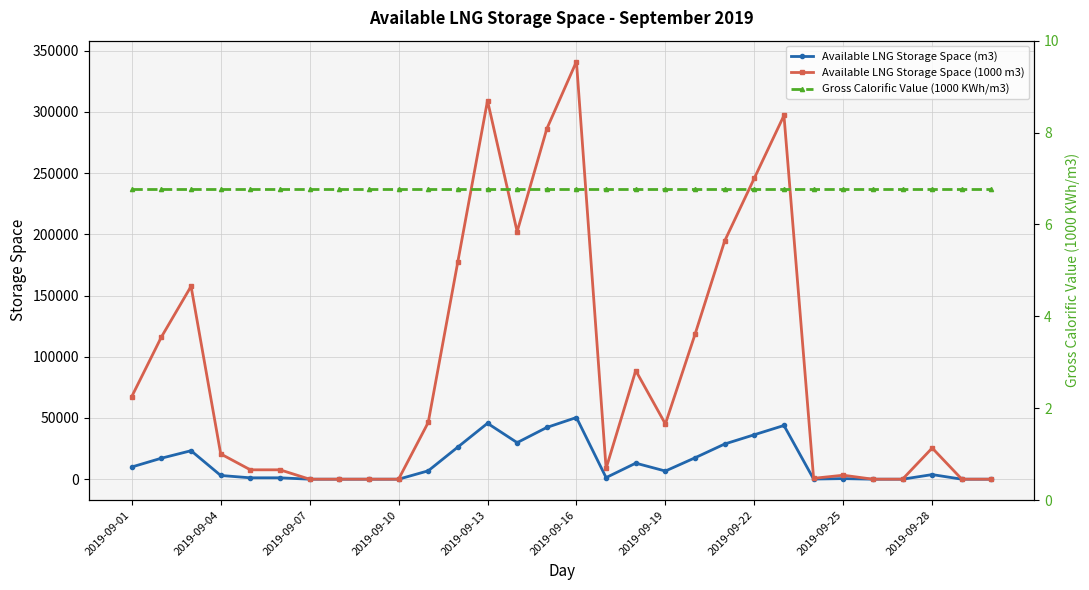

True or false: Available LNG Storage Space (m3) and Available LNG Storage Space (1000 m3) intersect in this chart.

False